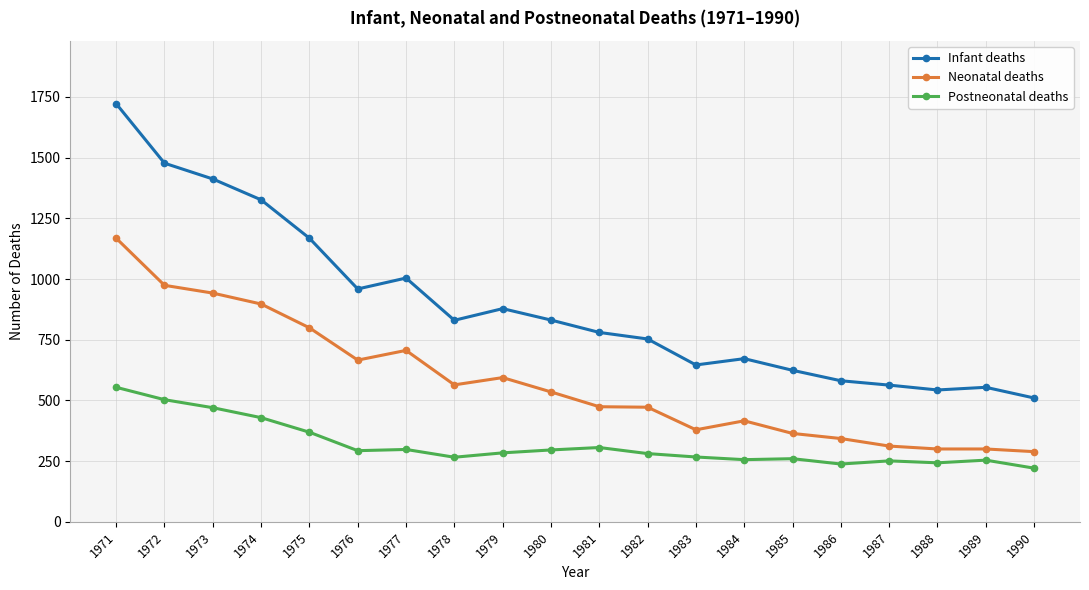

Is the value of Infant deaths at 1981 greater than the value of Neonatal deaths at 1981?

Yes